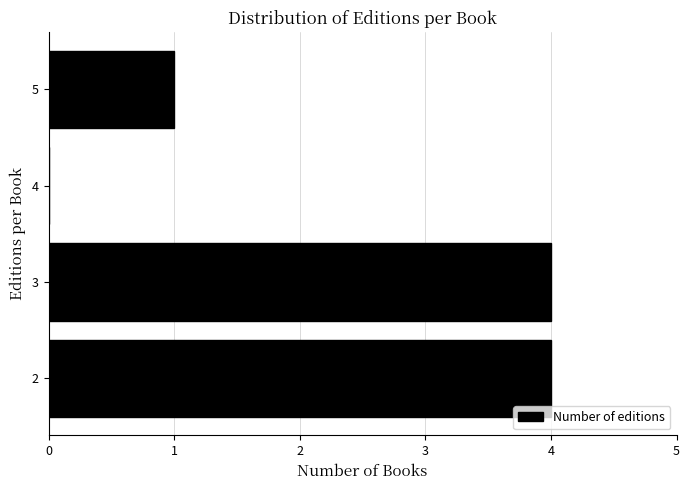

Reading bottom to top, what are all the values shown in this chart?

2=4	3=4	4=0	5=1